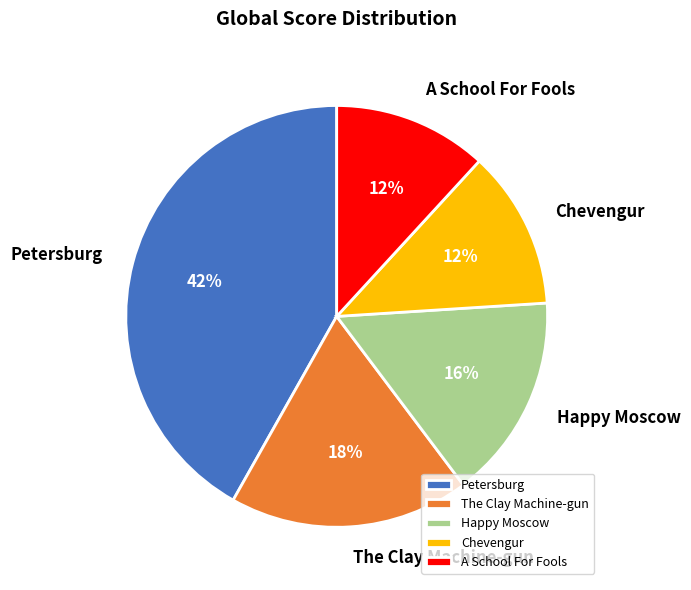

Between A School For Fools and Happy Moscow, which is larger?

Happy Moscow